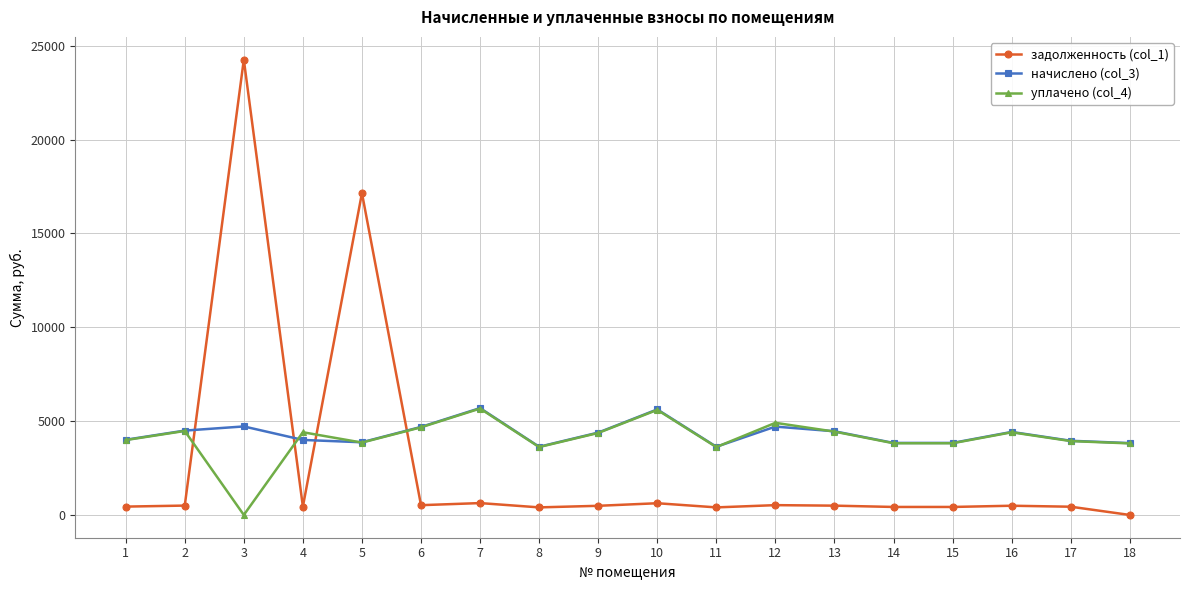

How many data points in начислено (col_3) are less than 4388?

9